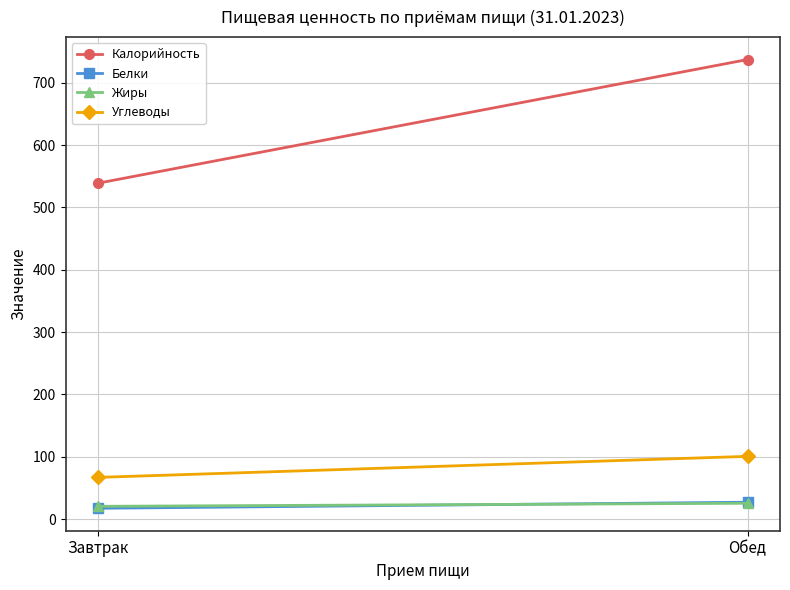

Which category has the lowest value in the Углеводы series?

Завтрак